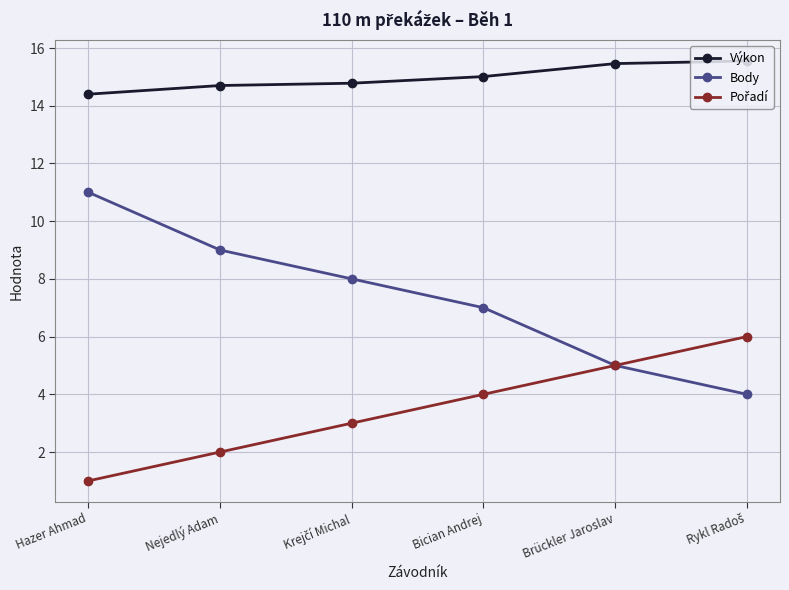

What is the value of the Výkon point at the 5th from the left?

15.5